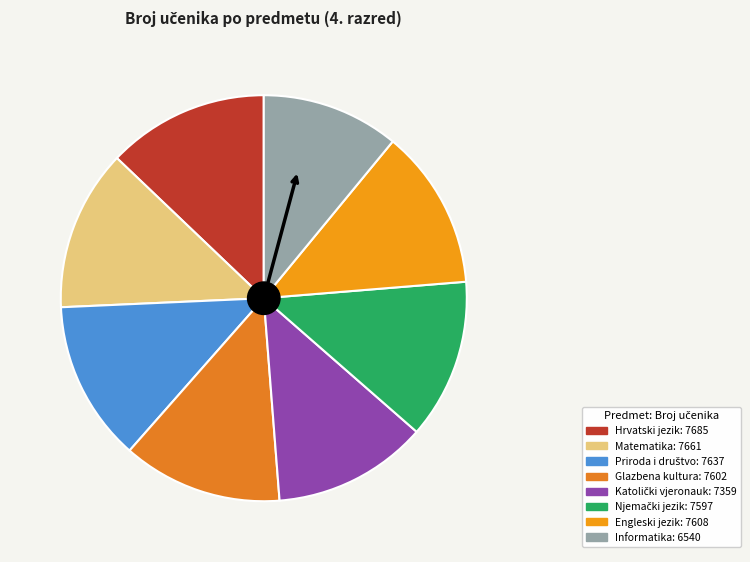

Count the number of slices in the pie.

8